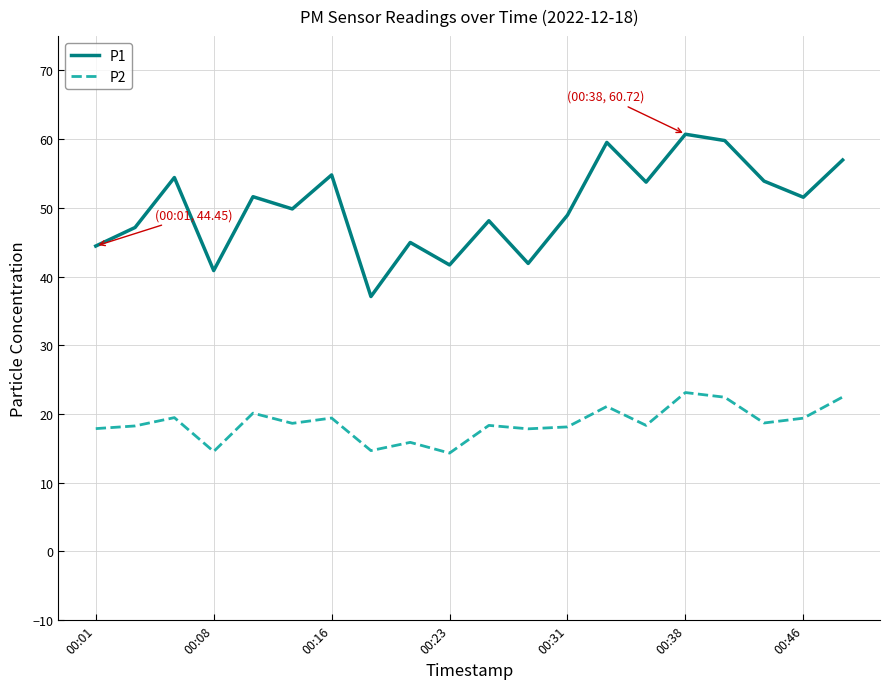

Which series has the widest spread of values?

P1